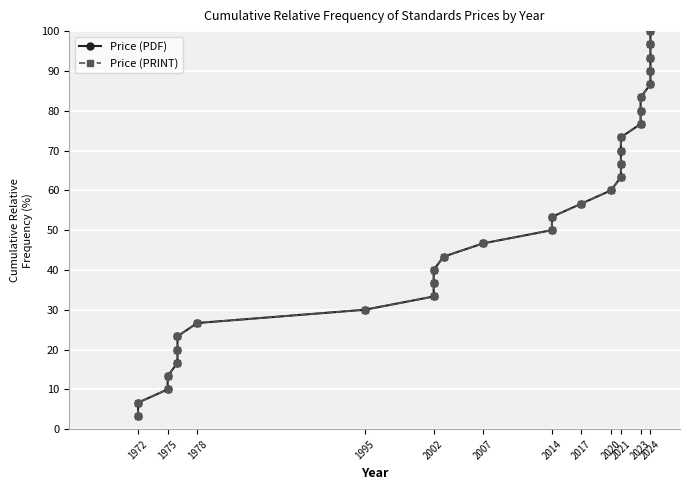

Read the Price (PDF) value at 2024.

96.7